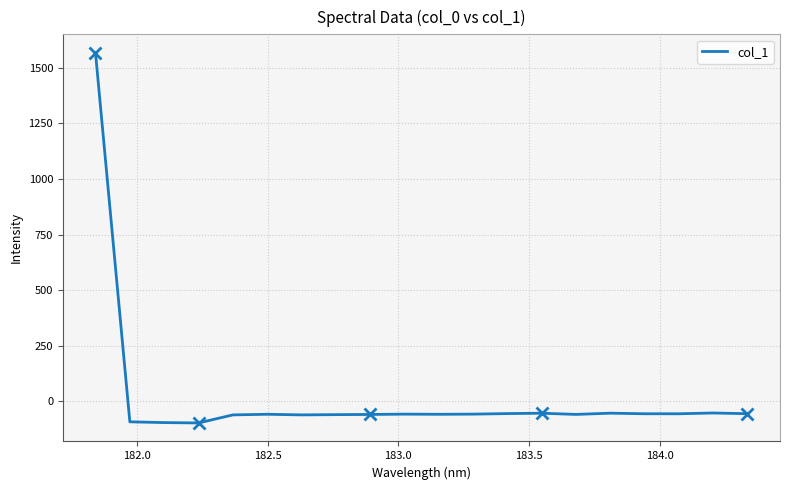

What is the greatest value displayed?

1567.9